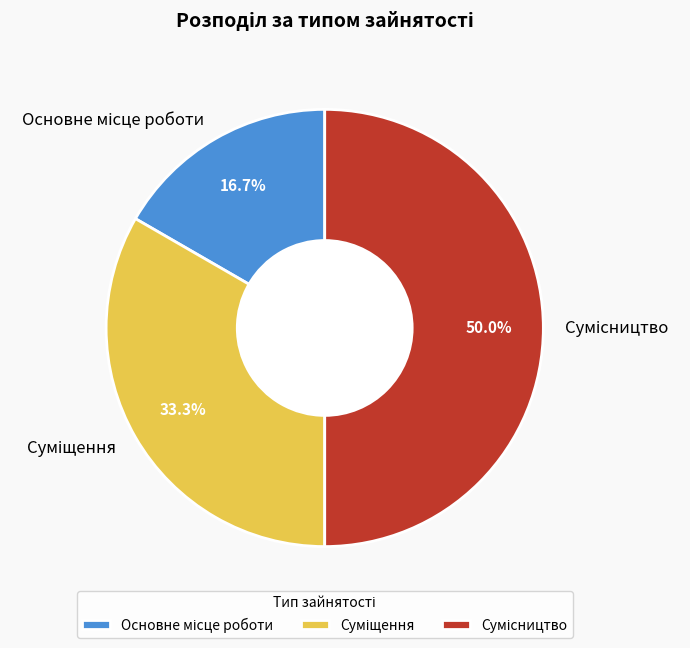

How many slices are in this pie chart?

3